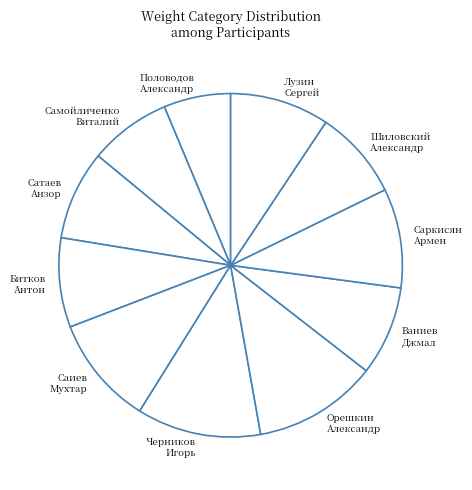

What is the ratio of the value at Шиловский Александр to the value at Половодов Александр?

1.3